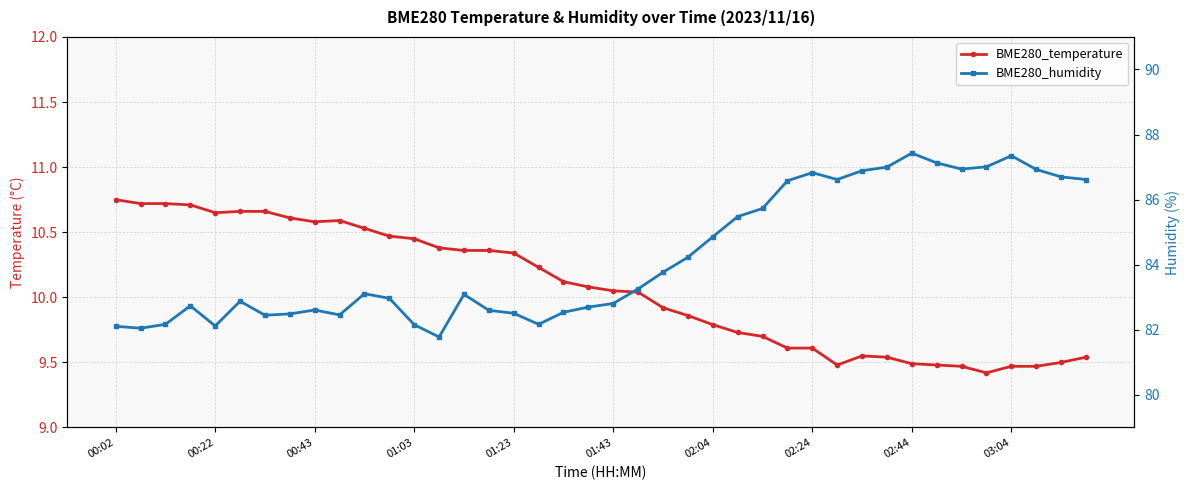

What is the average value of the BME280_temperature series?

10.1